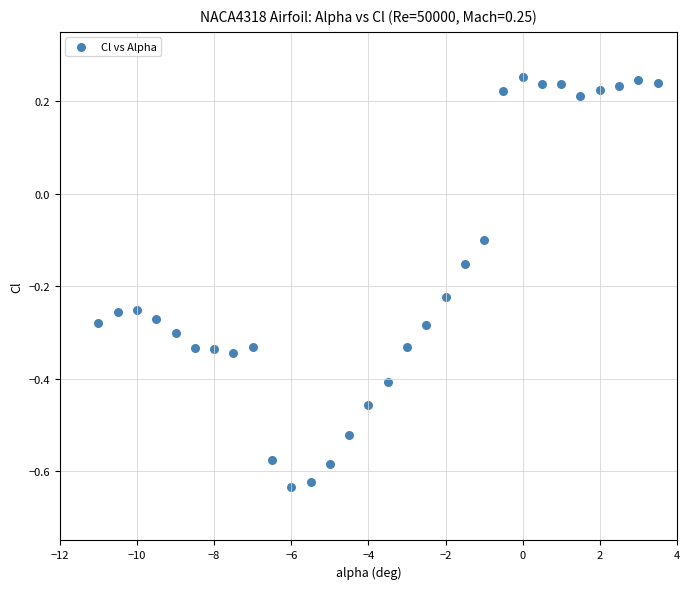

What is the range of Y values (max minus min)?

0.9